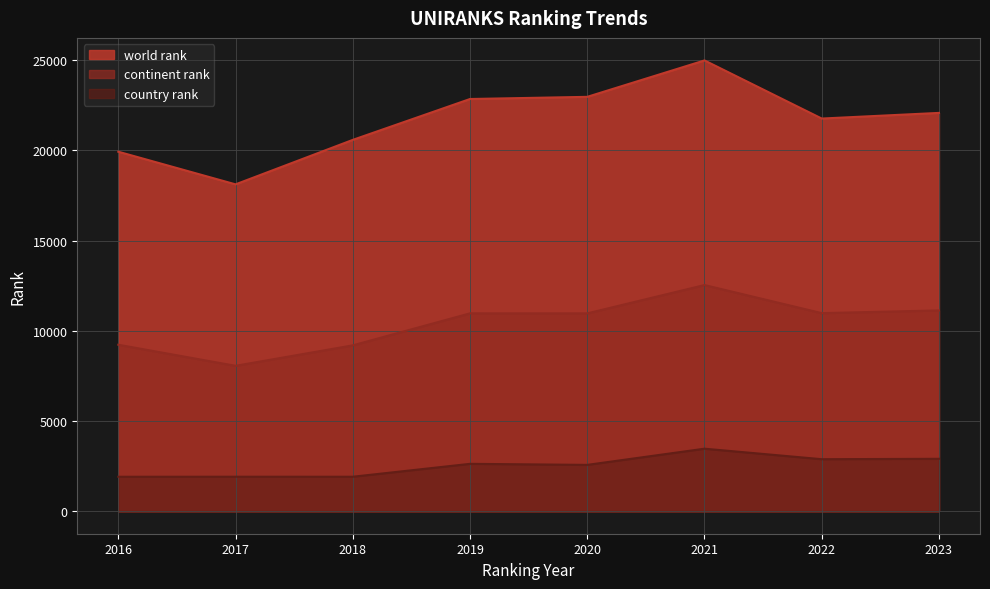

Which category has the lowest value in the world rank series?

2017